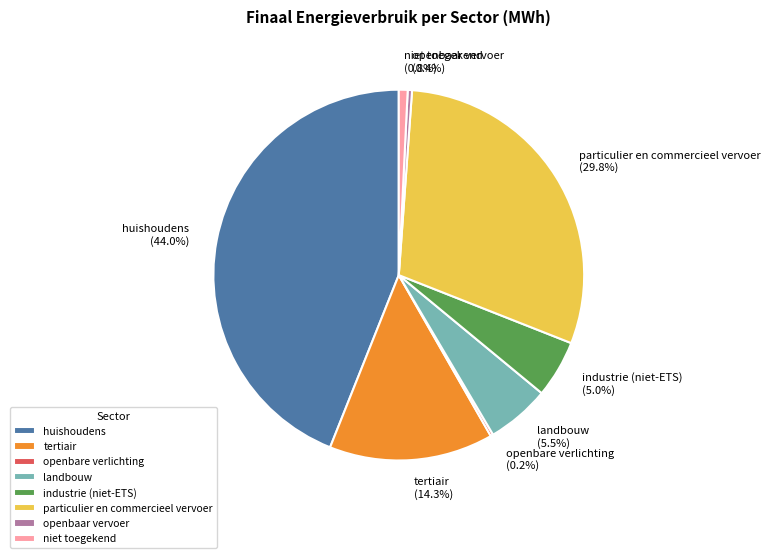

Between particulier en commercieel vervoer and industrie (niet-ETS), which is larger?

particulier en commercieel vervoer